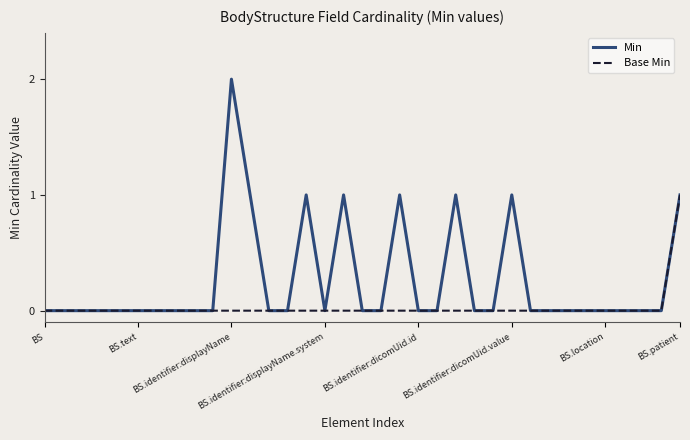

Which series has the widest spread of values?

Min